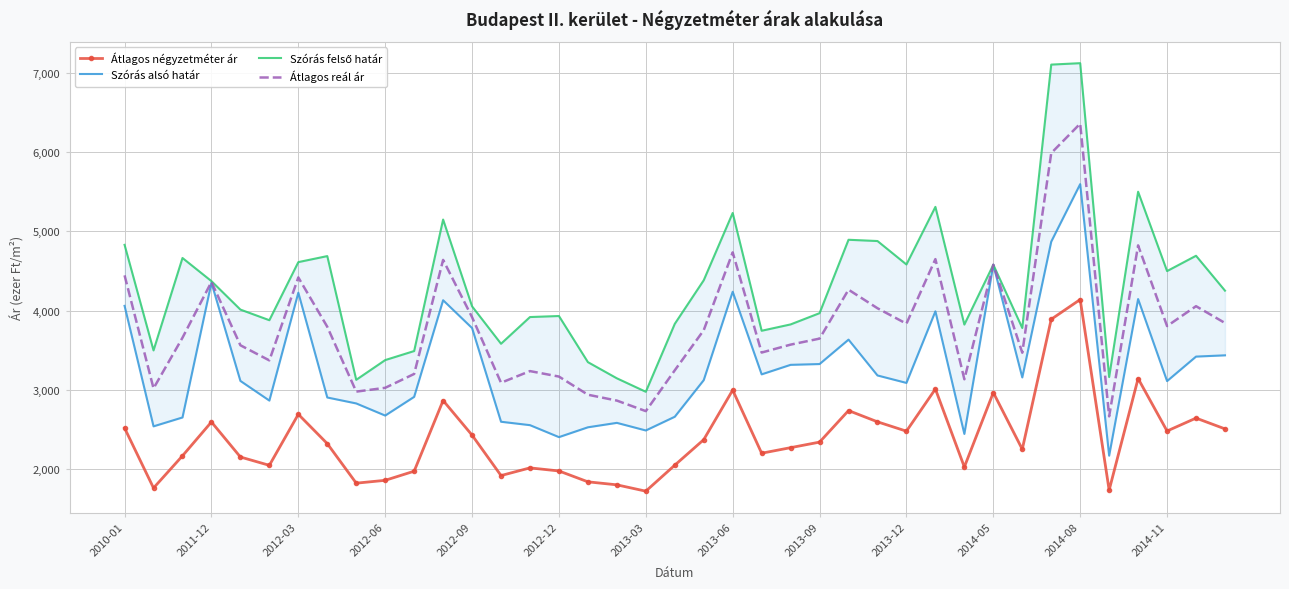

How many data points does each series have?

39